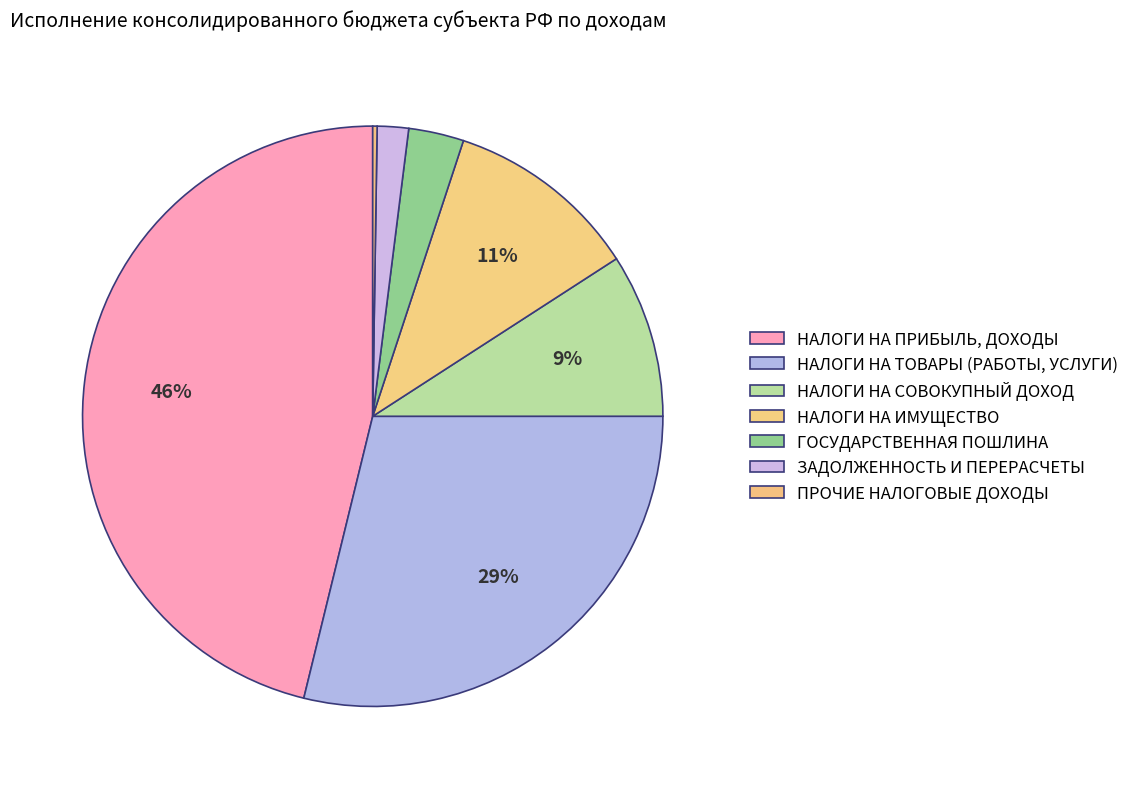

To the nearest percent, what percentage of the pie is НАЛОГИ НА СОВОКУПНЫЙ ДОХОД?

9%